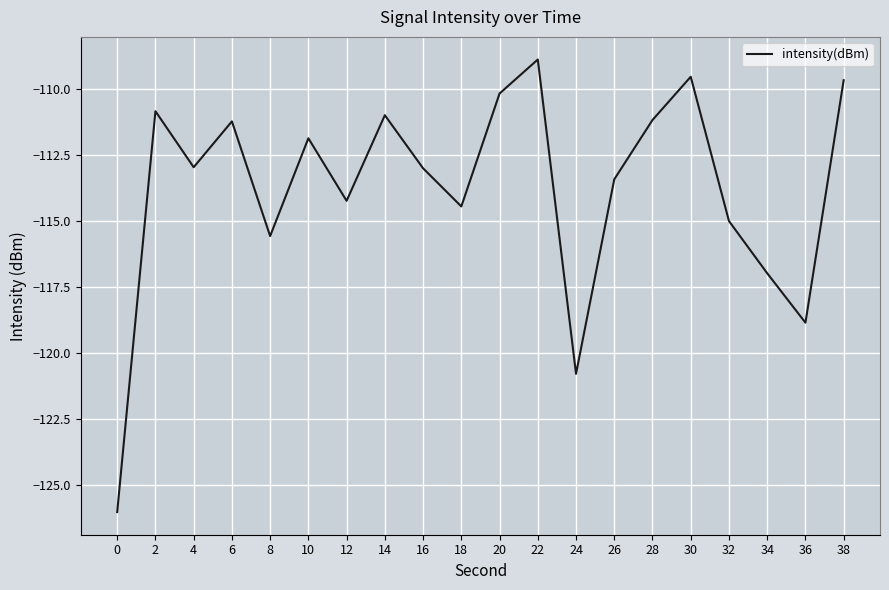

Reading left to right, what are all the values shown in this chart?

-126.0	-110.8	-113.0	-111.2	-115.6	-111.9	-114.2	-111.0	-113.0	-114.4	-110.2	-108.9	-120.8	-113.4	-111.2	-109.5	-115.0	-117.0	-118.8	-109.7